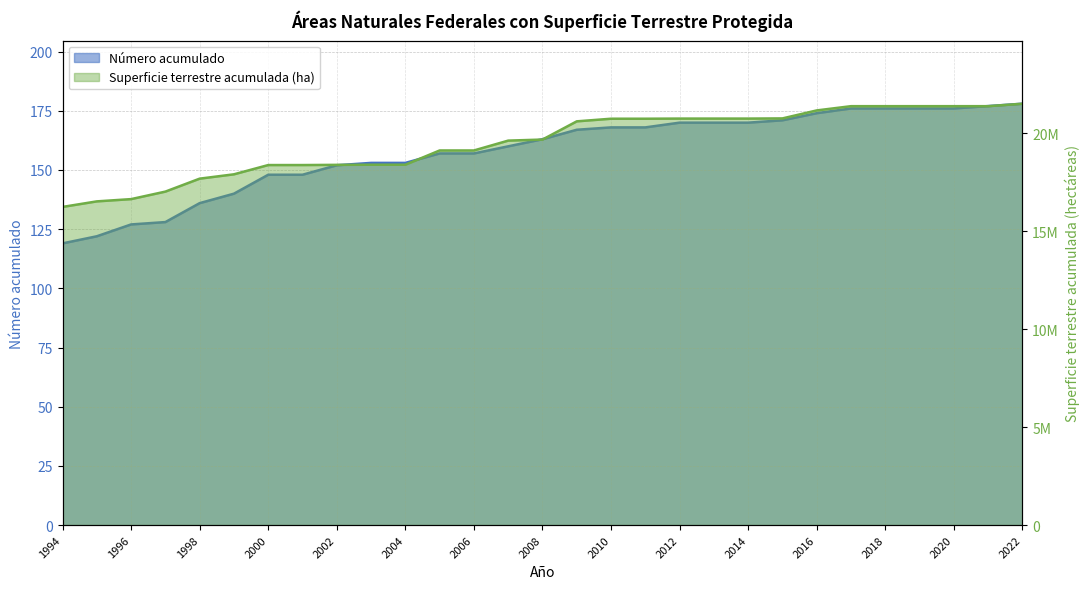

Rank the series by their maximum value, from lowest to highest.

Número acumulado, Superficie terrestre acumulada (ha)